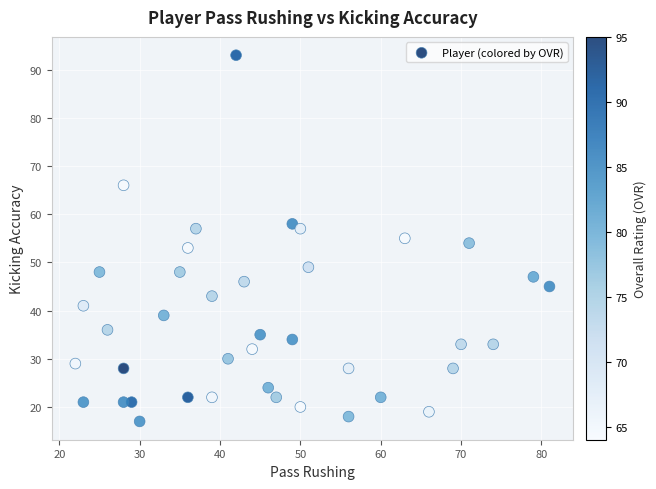

What is the range of X values (max minus min)?

59